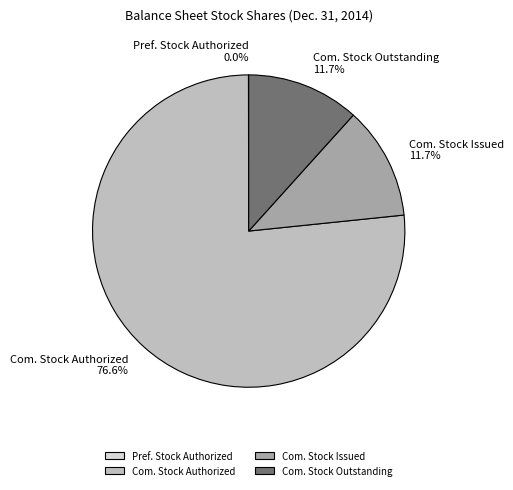

What percentage is NOT represented by Com. Stock Issued?

88.3%